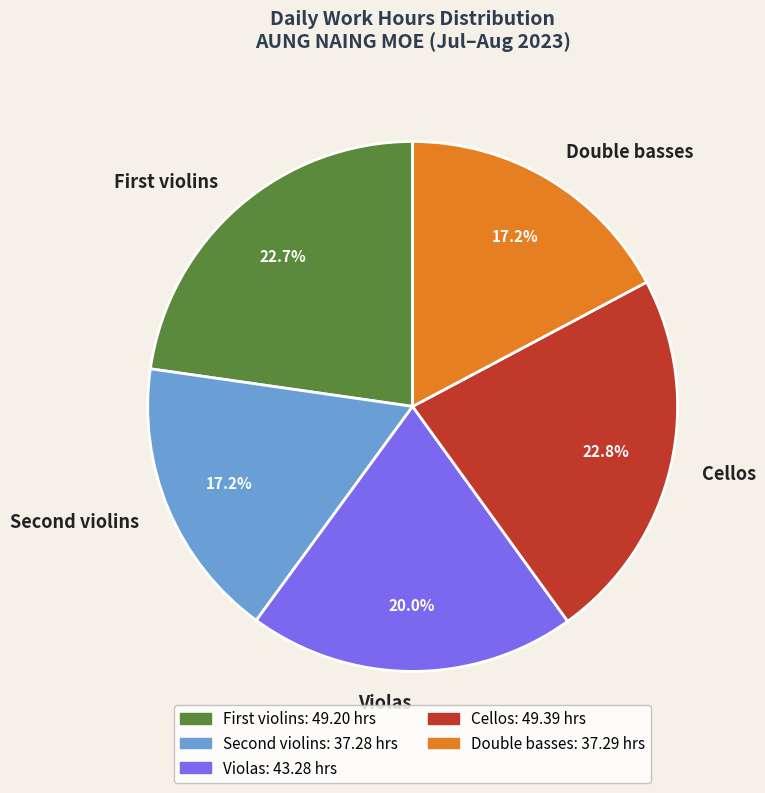

What percentage is NOT represented by Cellos?

77.2%